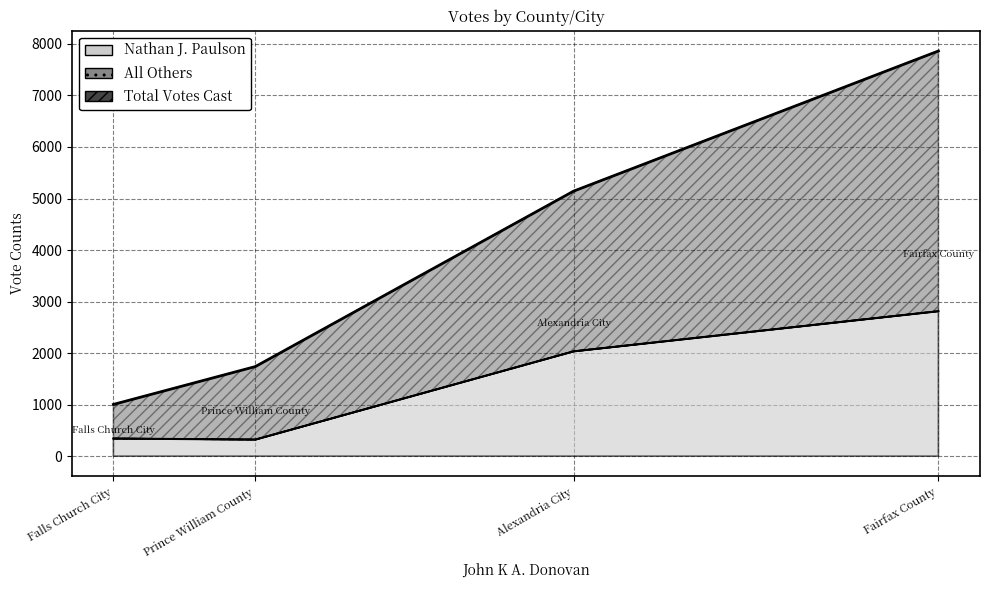

How many lines are shown in the chart?

3